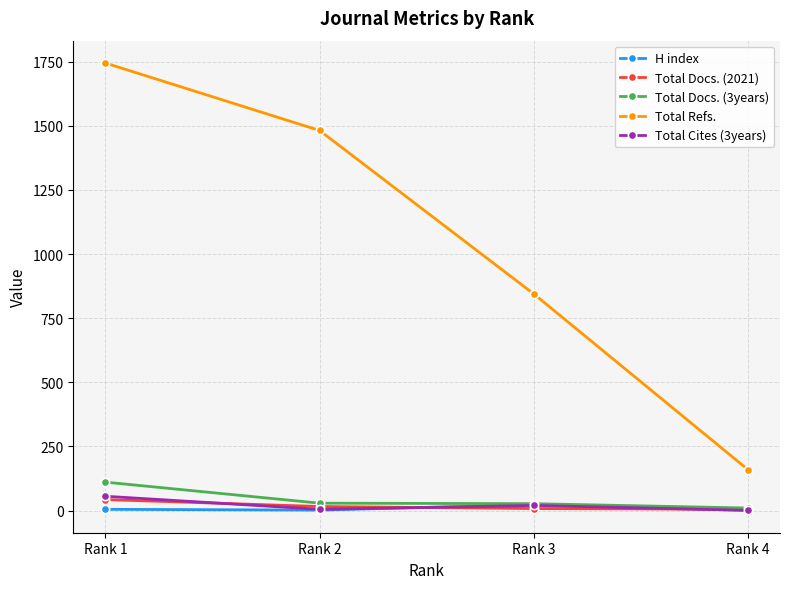

At which category is the sum across all series the highest?

Rank 1